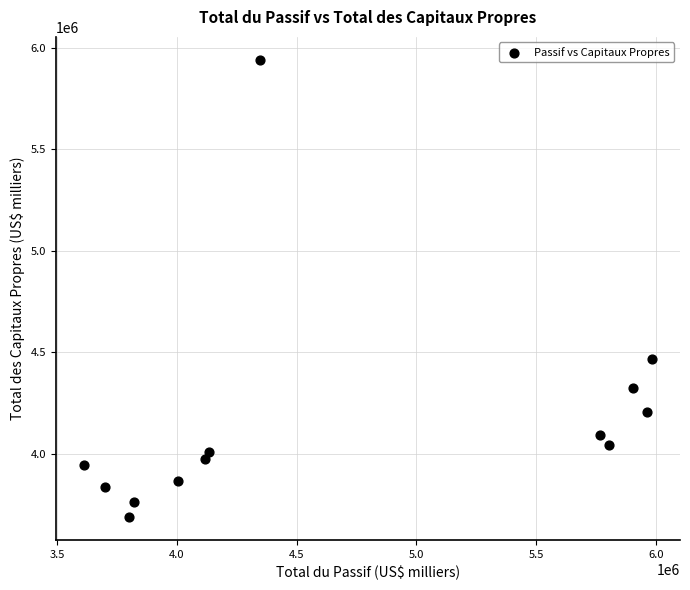

What Y value in the scatter plot is closest to 4814415?

4468594